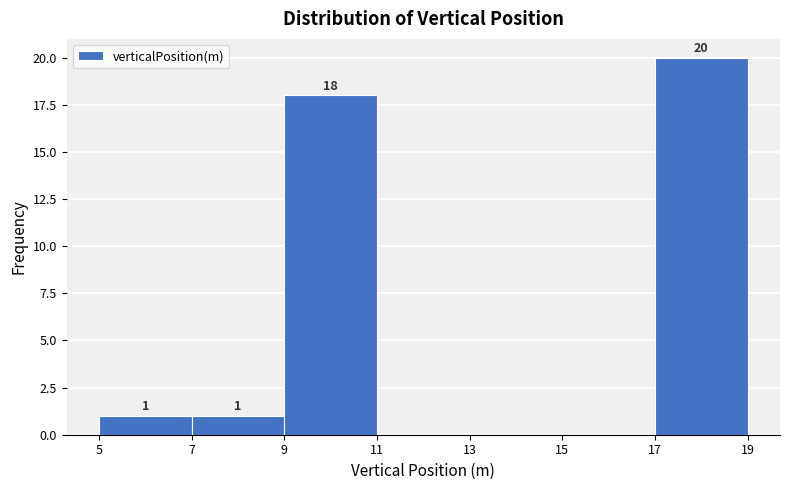

Over which range of the x-axis is the bar tallest?

17 to 19